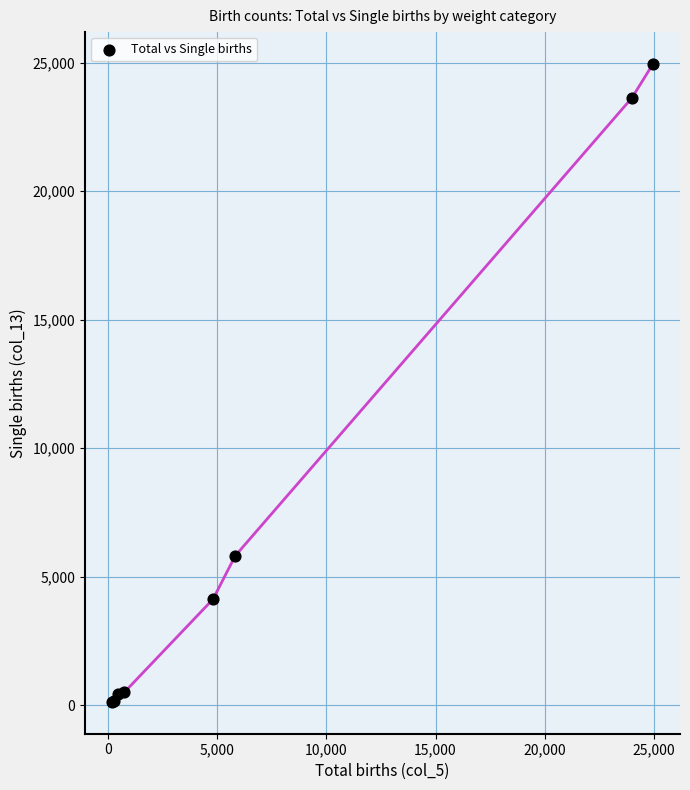

What Y value in the scatter plot is closest to 12539?

5814